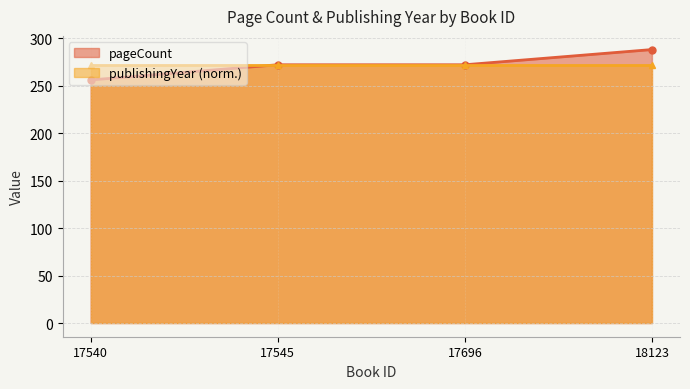

What is the sum of all values?

1088